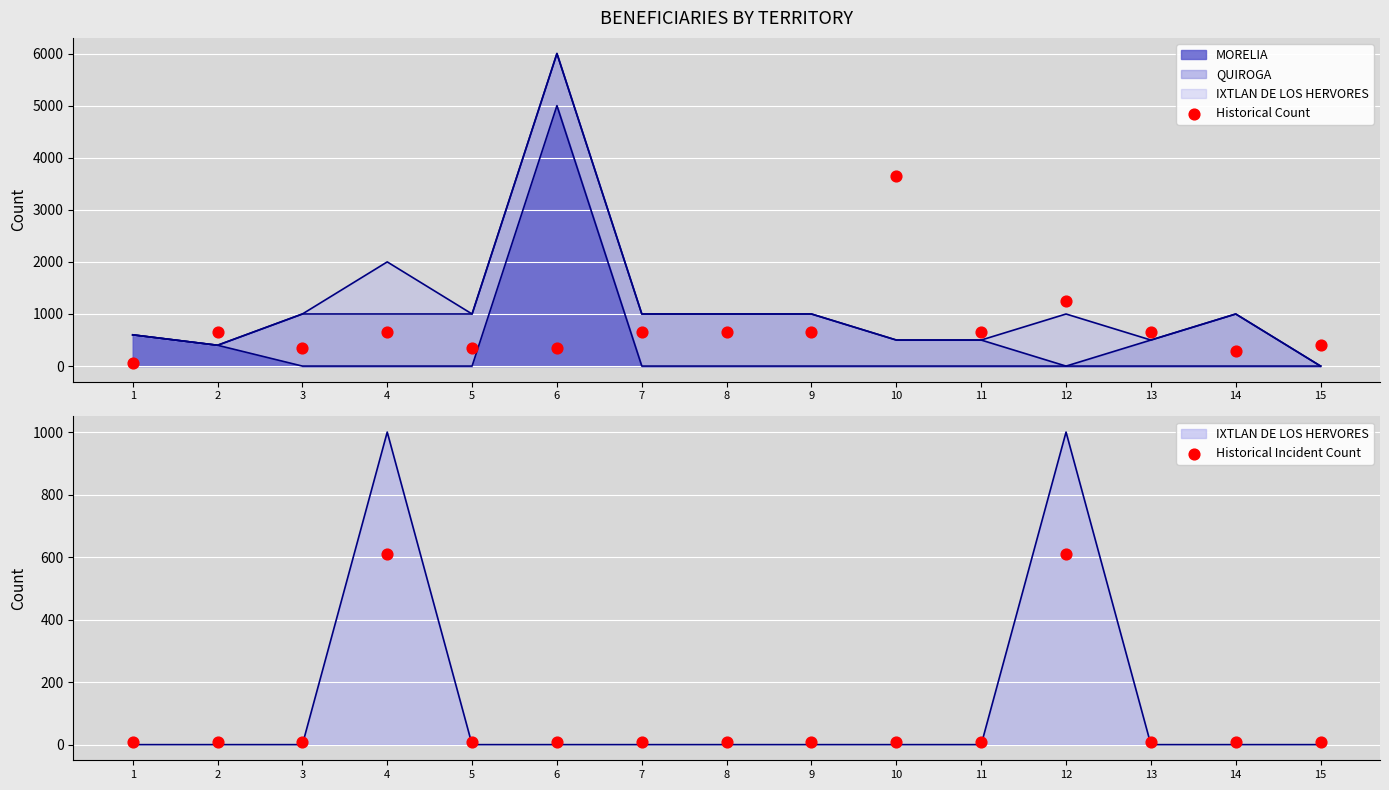

The value of MORELIA at 3 is 0. True or false?

True